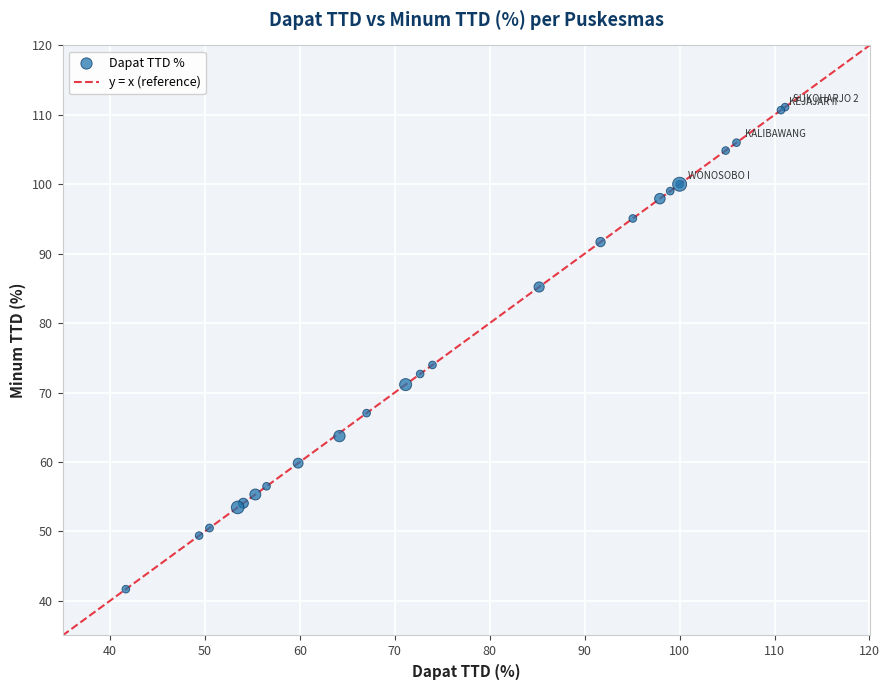

What Y value in the scatter plot is closest to 76?

74.0